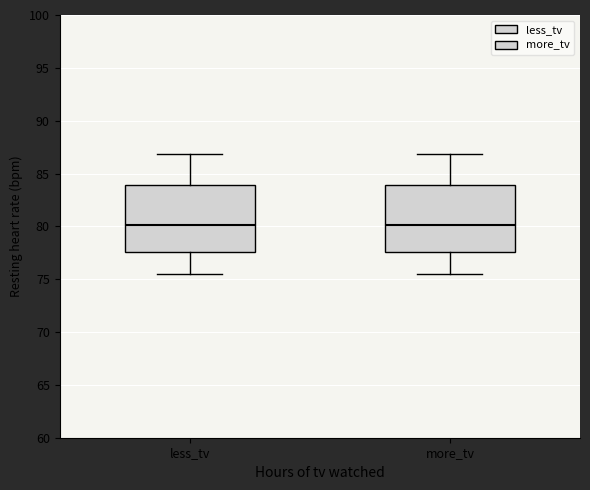

Reading left to right, transcribe this box plot: for each box, give where its median line is, the range the box spans, and where its two whiskers end, as read against the y-axis. The values are not printed on the chart, so give them approximately, as read against the axis.

less_tv: median 80.0, box 77.5 to 84.0, whiskers 75.5 to 87.0
more_tv: median 80.0, box 77.5 to 84.0, whiskers 75.5 to 87.0